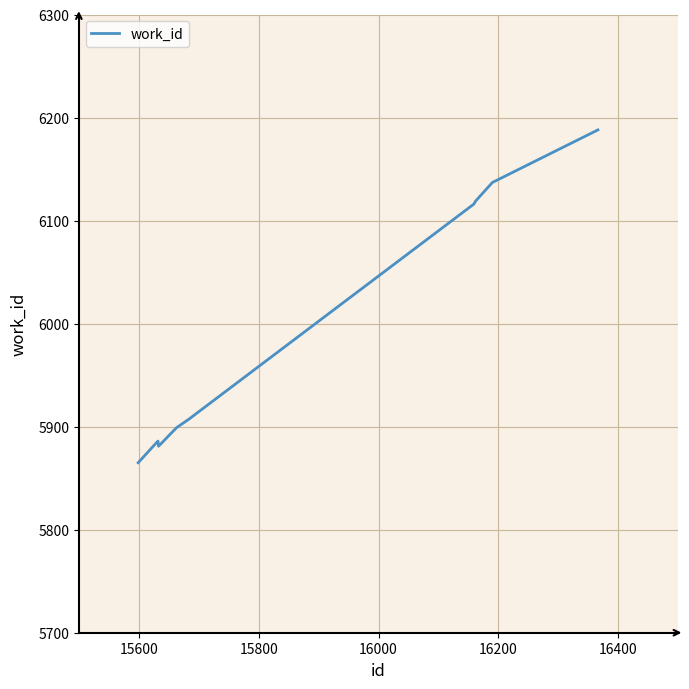

What is the minimum value shown in the chart?

5865